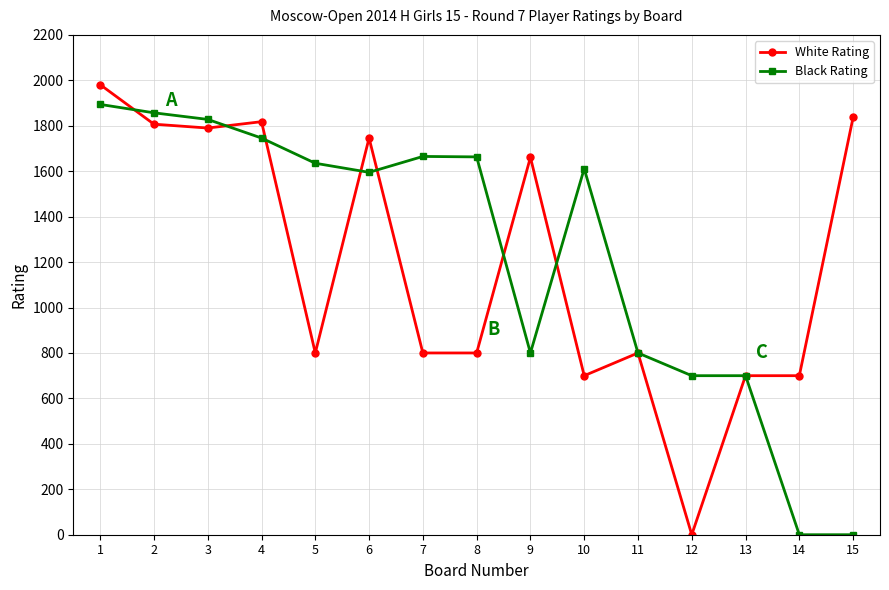

What are all the series names shown in the legend?

White Rating, Black Rating